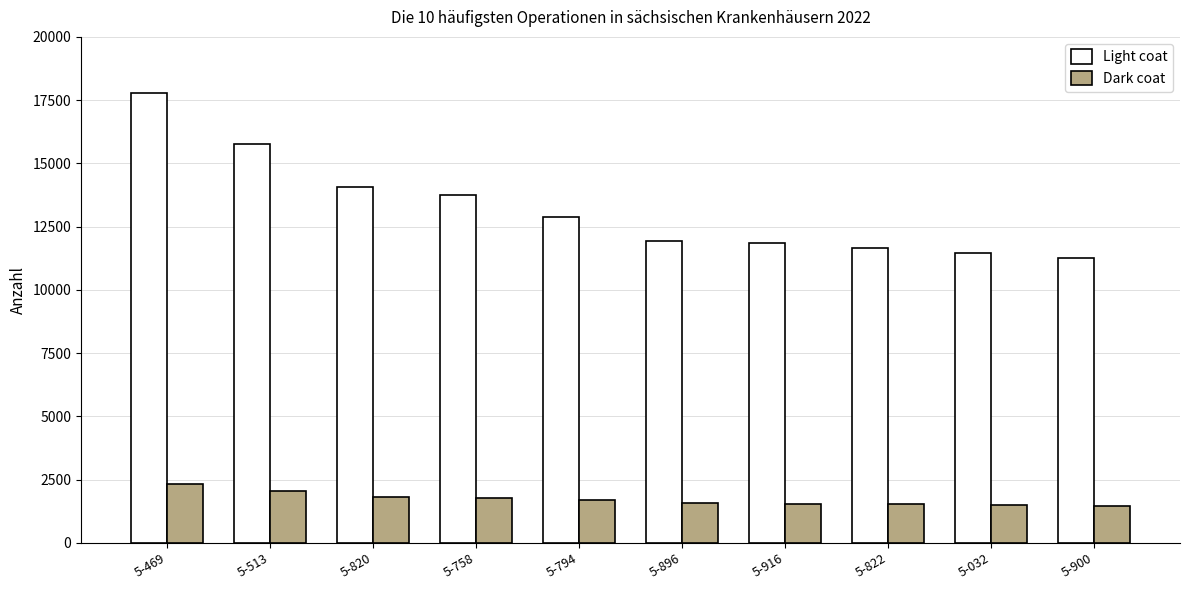

What are all the series names shown in the legend?

Light coat, Dark coat